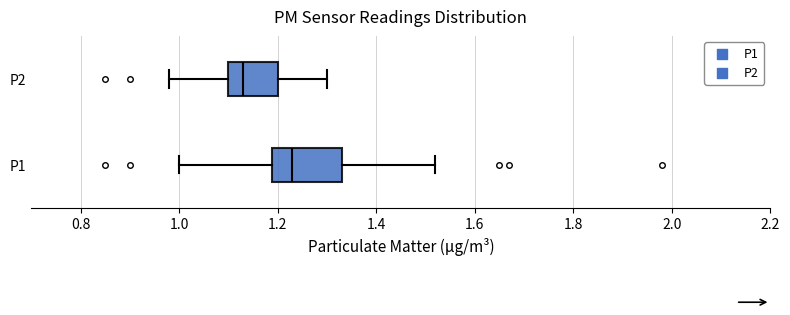

Reading bottom to top, transcribe this box plot: for each box, give where its median line is, the range the box spans, and where its two whiskers end, as read against the x-axis. The values are not printed on the chart, so give them approximately, as read against the axis.

P1: median 1.24, box 1.18 to 1.34, whiskers 1.00 to 1.52
P2: median 1.14, box 1.10 to 1.20, whiskers 0.98 to 1.30